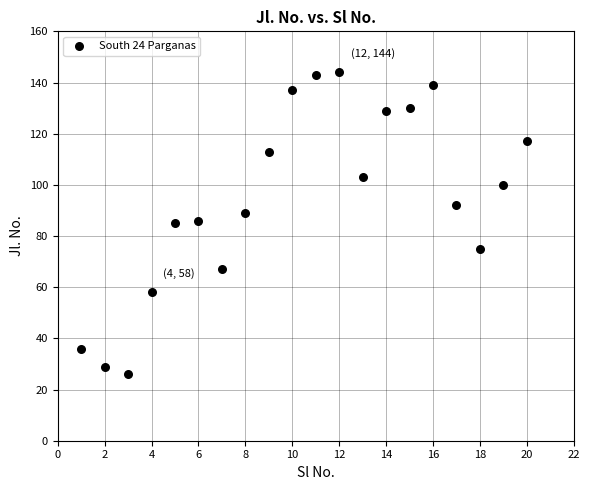

What is the range of Y values (max minus min)?

118